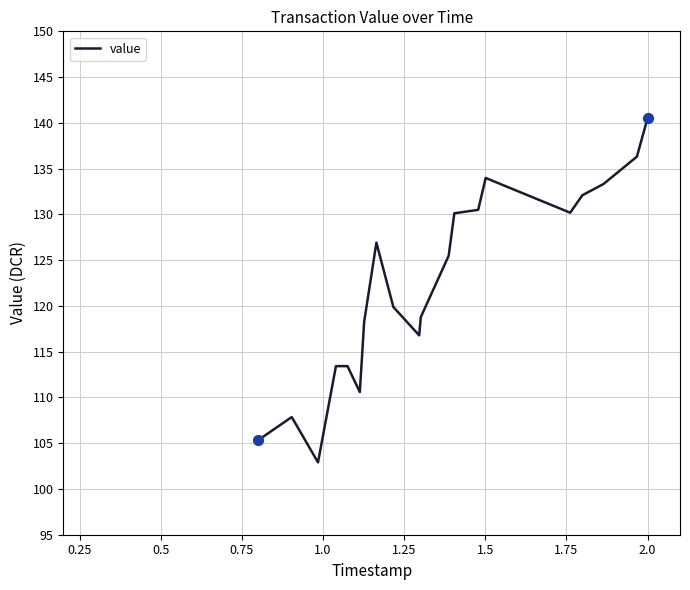

What is the greatest value displayed?

140.5